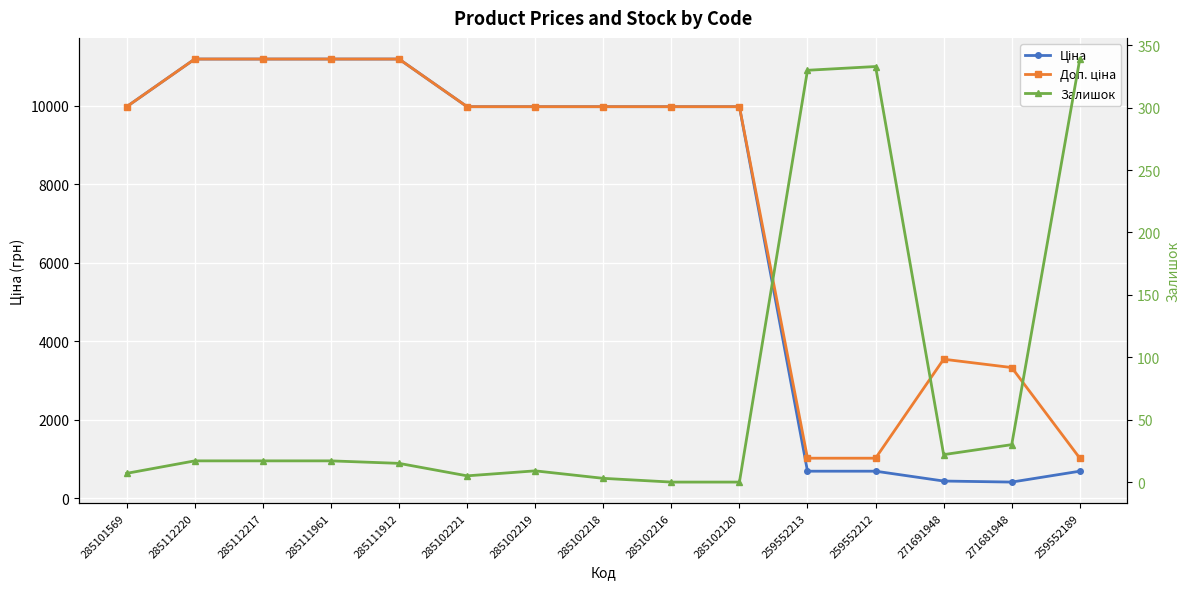

At which category is the sum across all series the highest?

285112220